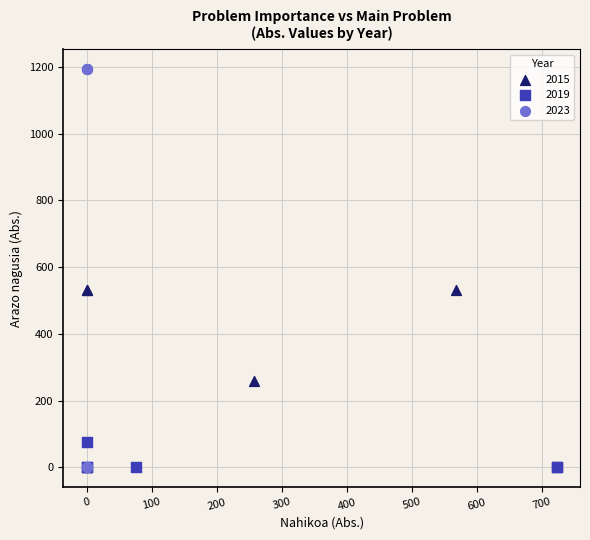

Which series has the largest Y range (max minus min)?

2023